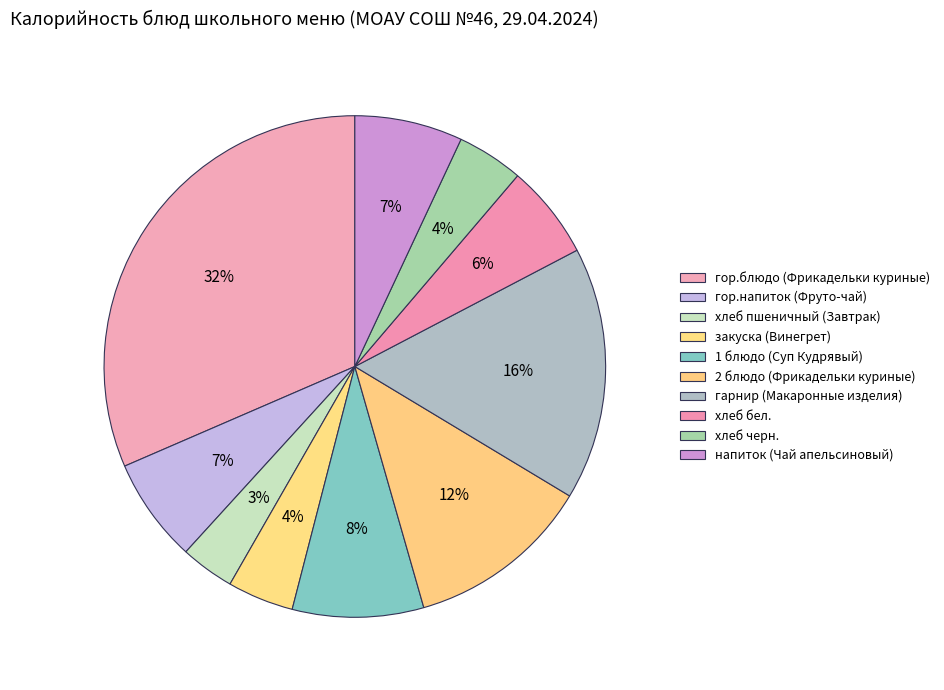

To the nearest percent, what is the difference between the гарнир (Макаронные изделия) and хлеб черн. slice percentages?

12%